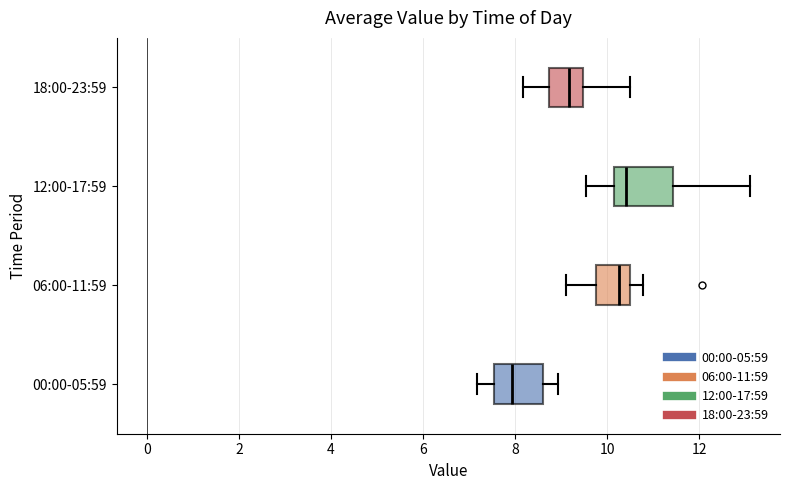

Comparing the boxes themselves (not the whiskers), which one is the widest?

12:00-17:59